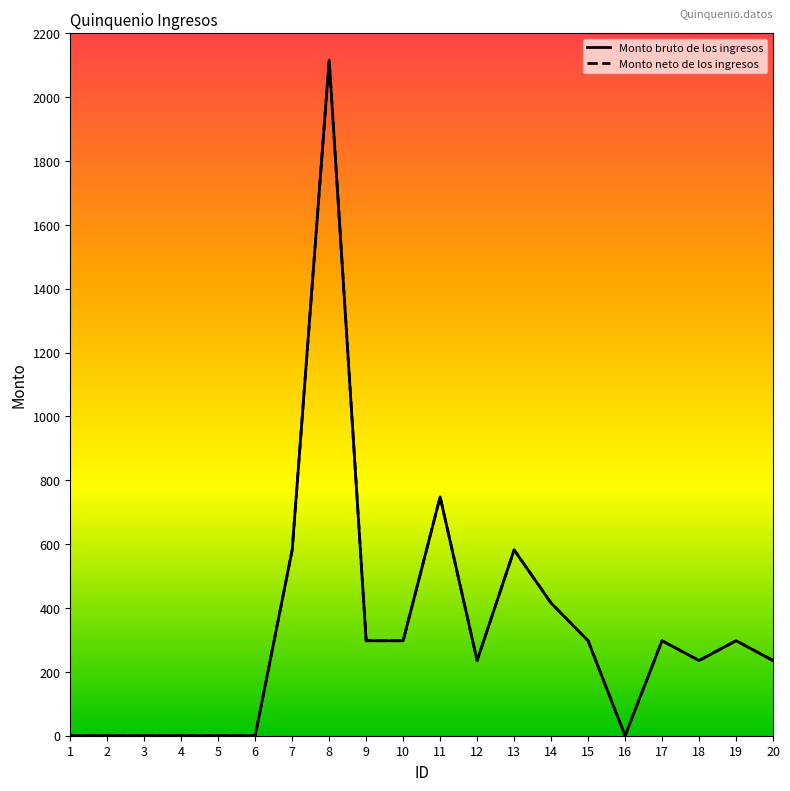

Which has a higher value, 12 or 2?

12